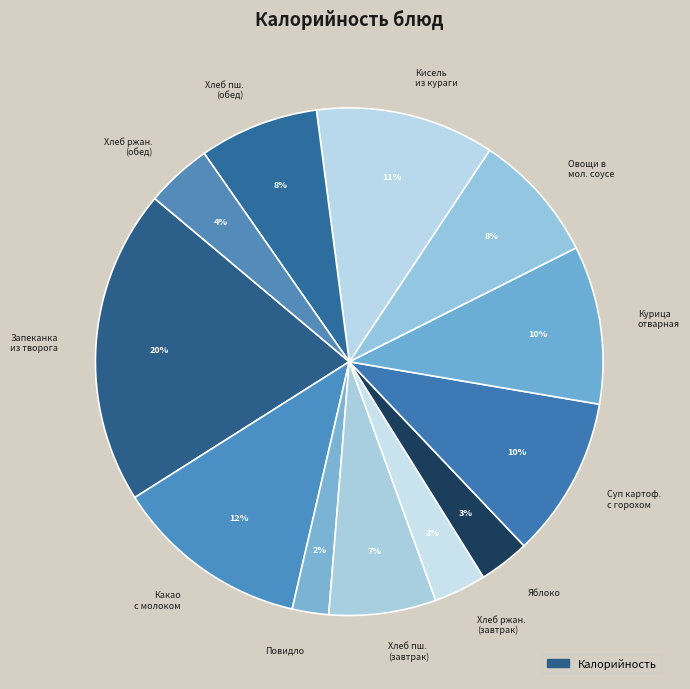

To the nearest percent, what portion does Какао с молоком represent?

12%